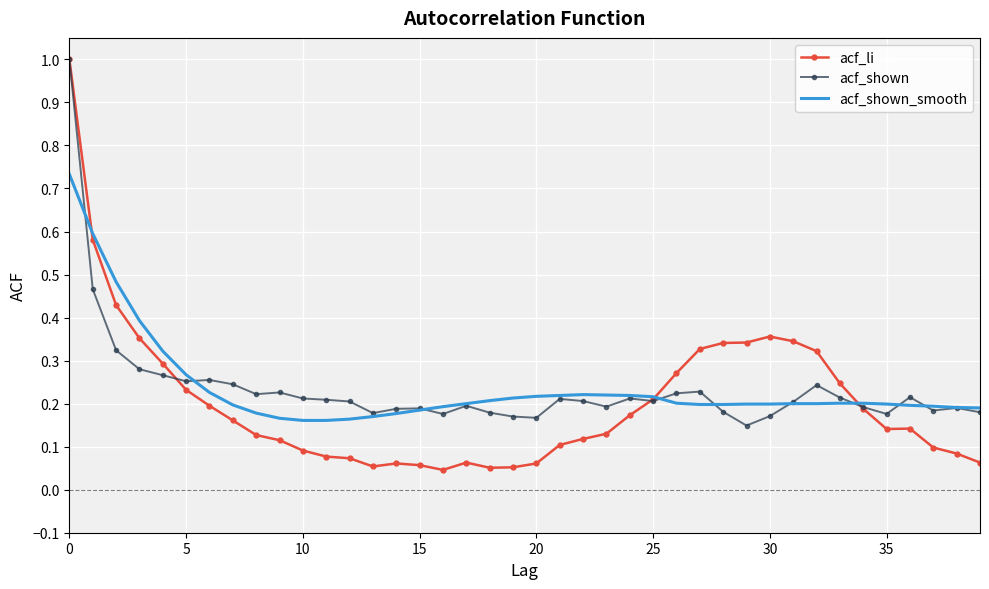

Which series ends up on top after the final intersection of acf_li and acf_shown?

acf_shown